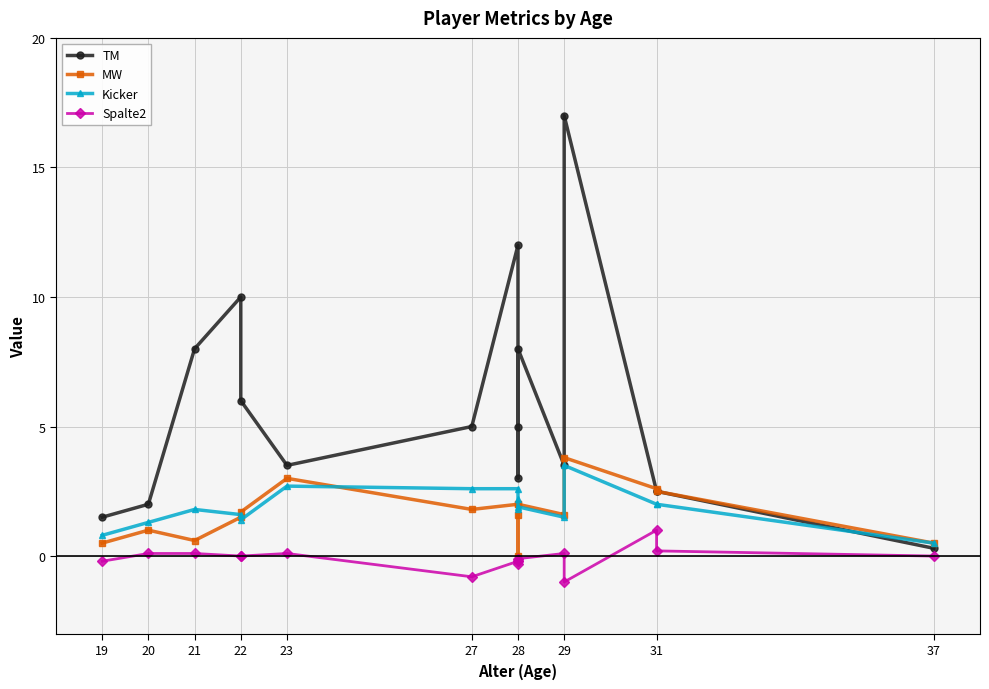

In MW, how many points are lower than both neighbors (excluding endpoints)?

4